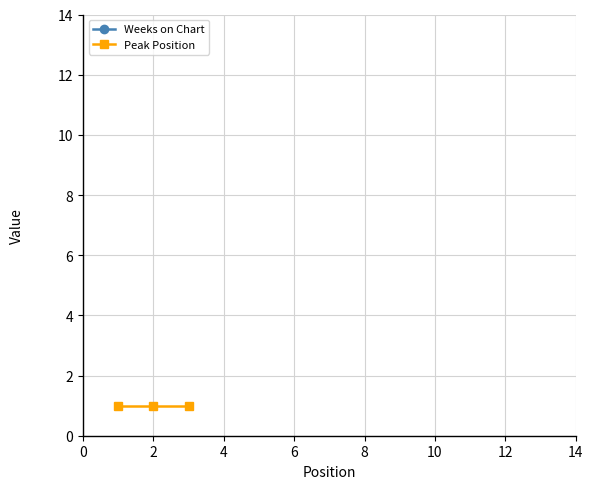

What is the smallest value displayed?

1